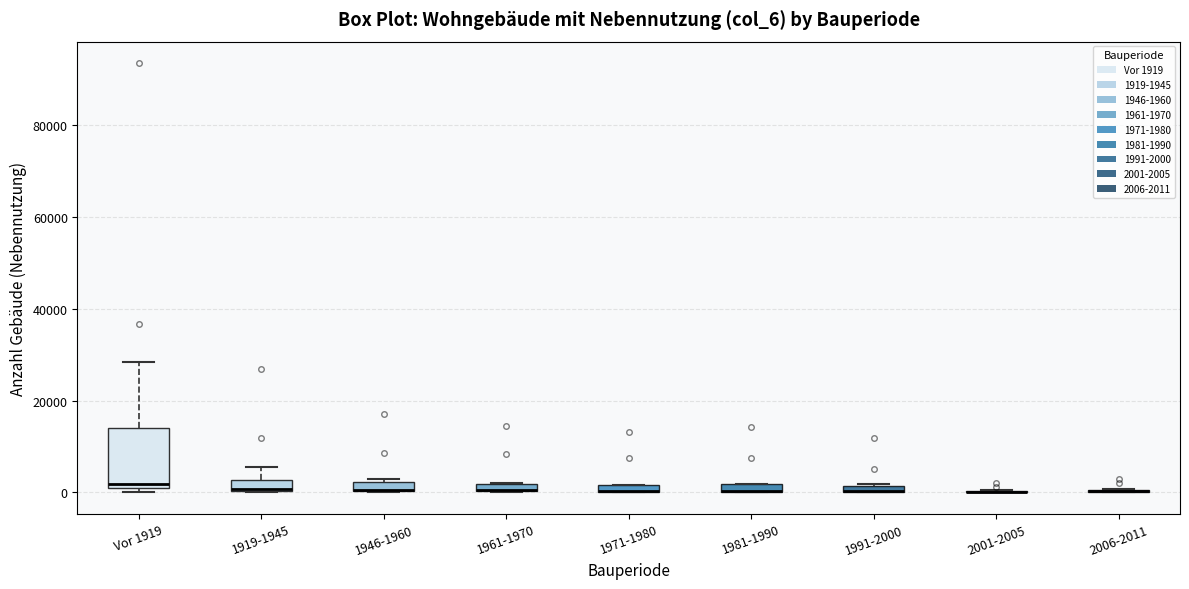

Comparing the boxes themselves (not the whiskers), which one is the tallest?

Vor 1919